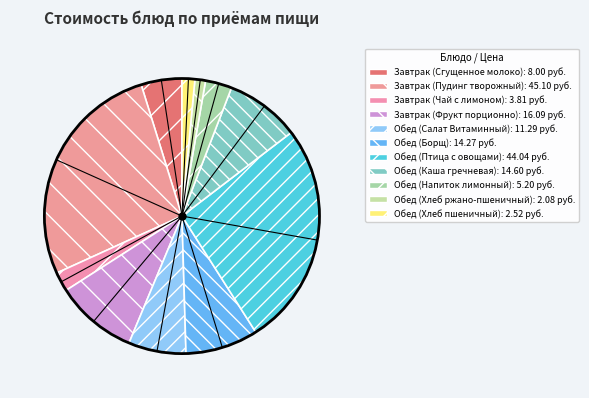

True or false: Обед (Борщ) accounts for 18% of the total.

False